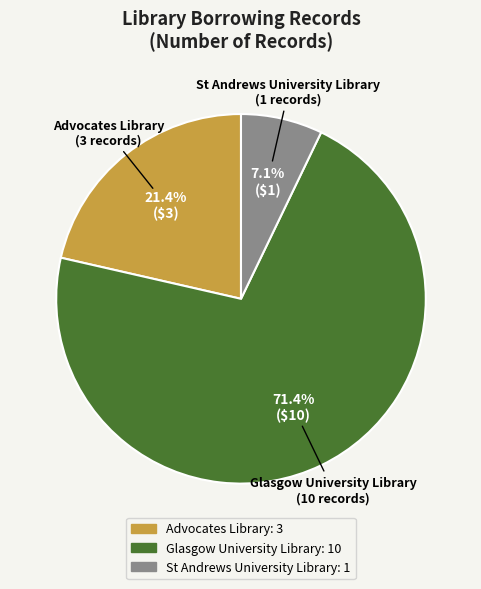

Between St Andrews University Library and Advocates Library, which is larger?

Advocates Library